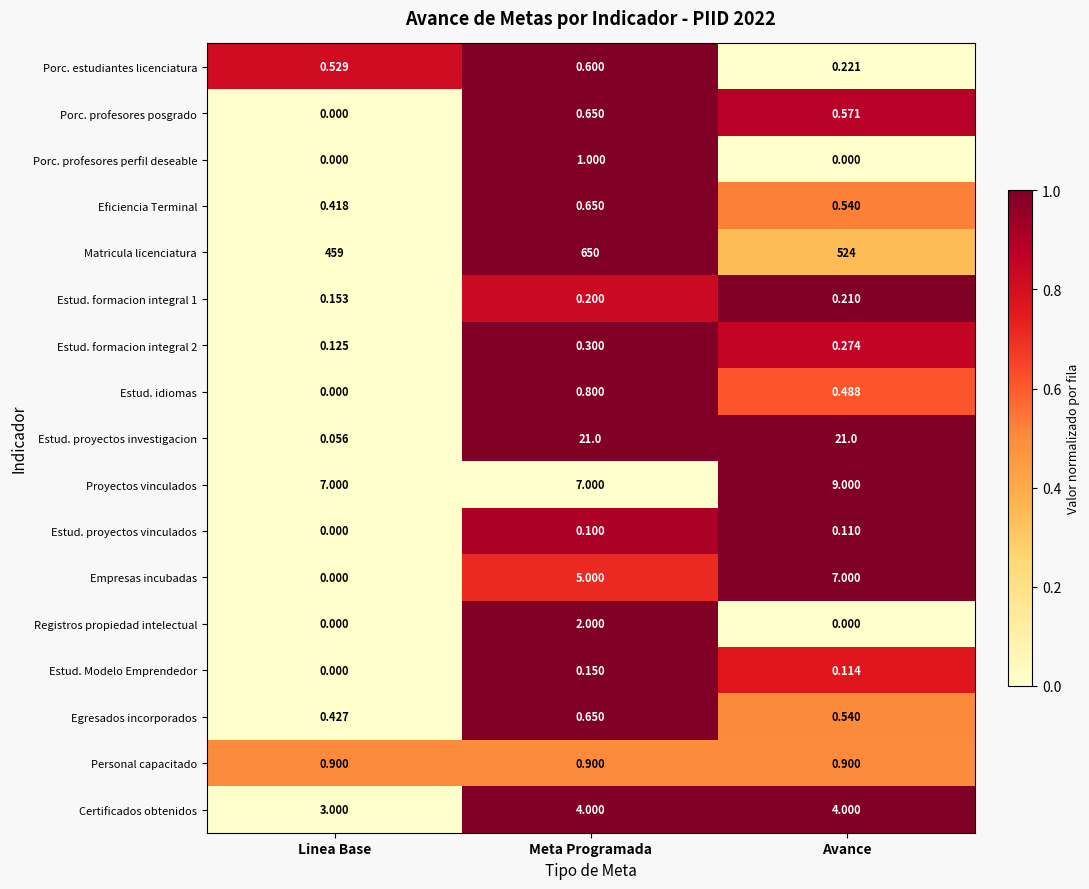

Which series has the largest total across all categories?

Matricula licenciatura